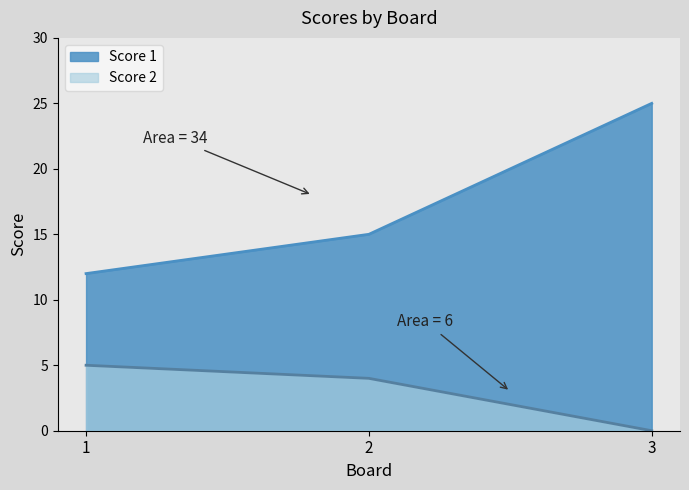

The Score 2 series shows 5 at 1. True or false?

True